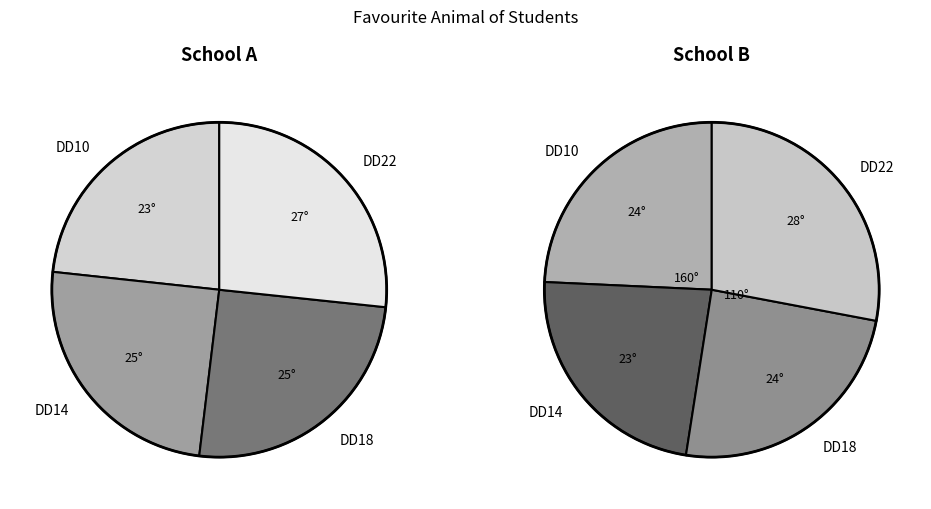

How many segments does this pie chart have?

4